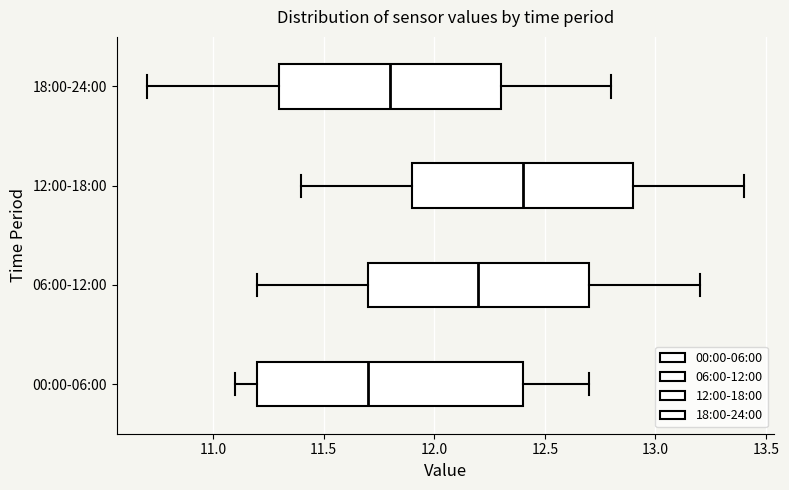

Reading bottom to top, transcribe this box plot: for each box, give where its median line is, the range the box spans, and where its two whiskers end, as read against the x-axis. The values are not printed on the chart, so give them approximately, as read against the axis.

00:00-06:00: median 11.7, box 11.2 to 12.4, whiskers 11.1 to 12.7
06:00-12:00: median 12.2, box 11.7 to 12.7, whiskers 11.2 to 13.2
12:00-18:00: median 12.4, box 11.9 to 12.9, whiskers 11.4 to 13.4
18:00-24:00: median 11.8, box 11.3 to 12.3, whiskers 10.7 to 12.8